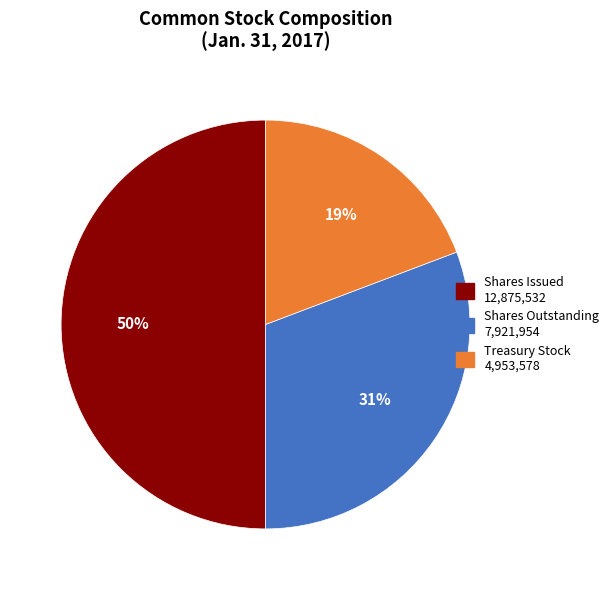

Does any single category account for the majority?

No